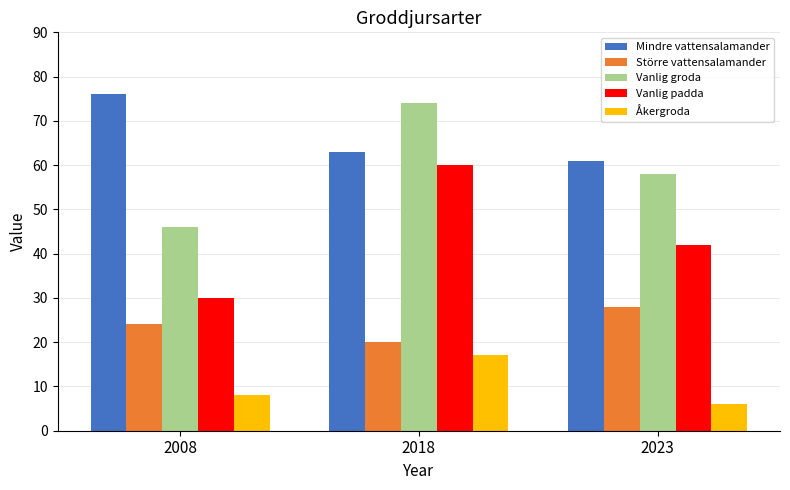

List the labels in order of Mindre vattensalamander value, largest first.

2008, 2018, 2023